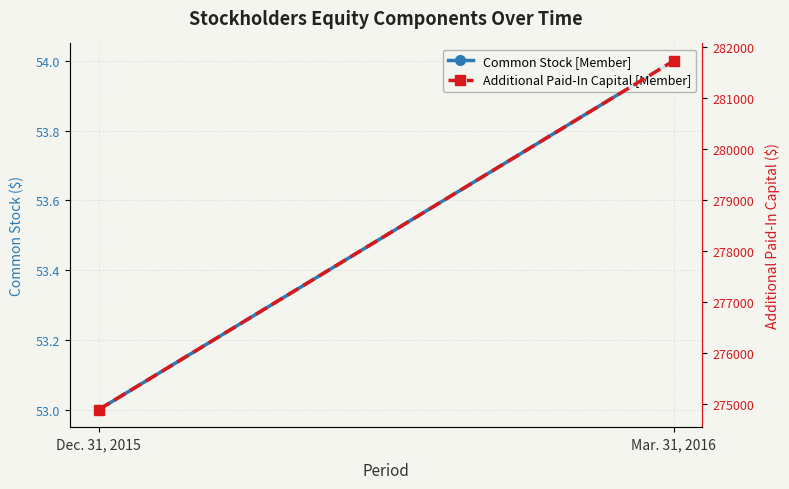

How many series are shown in this chart?

2